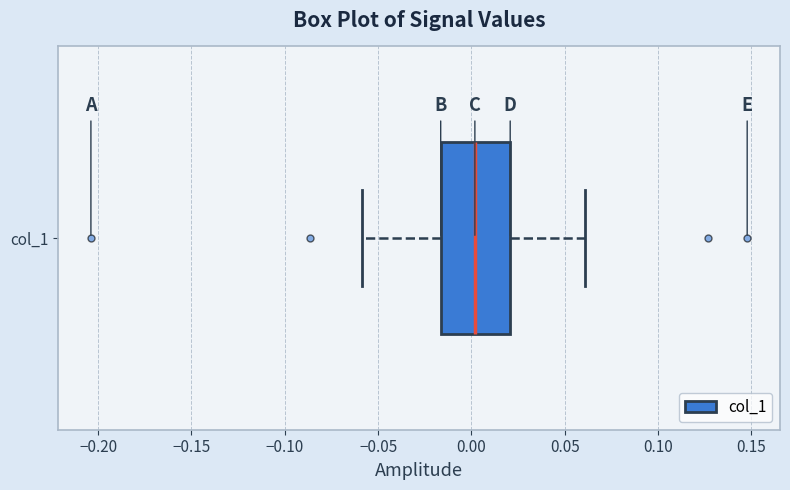

Where does the median line of the box for col_1 sit on the x-axis? The values are not printed on the chart, so give them approximately, as read against the axis.

0.000